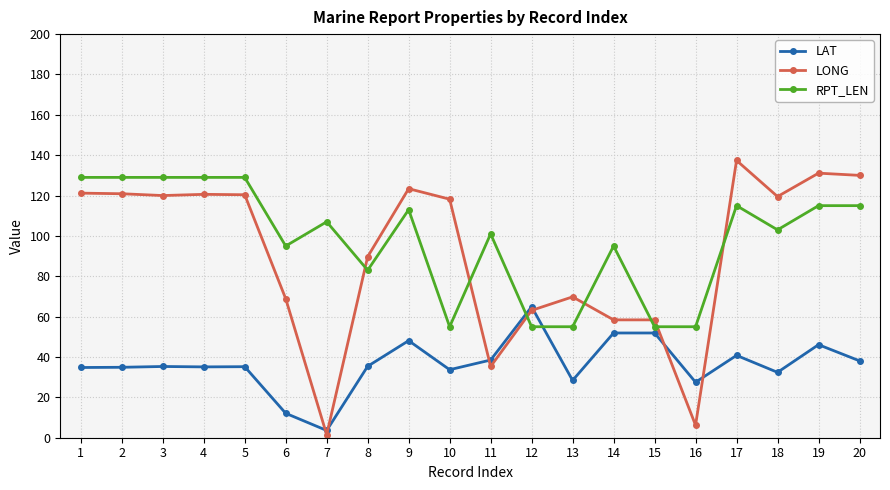

What is the spread (max minus min) of values at 18?

87.1